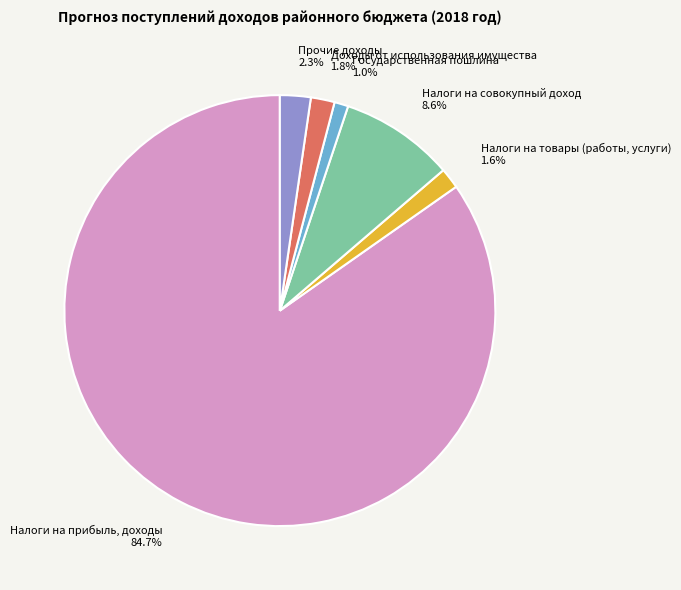

Does any single category account for the majority?

Yes